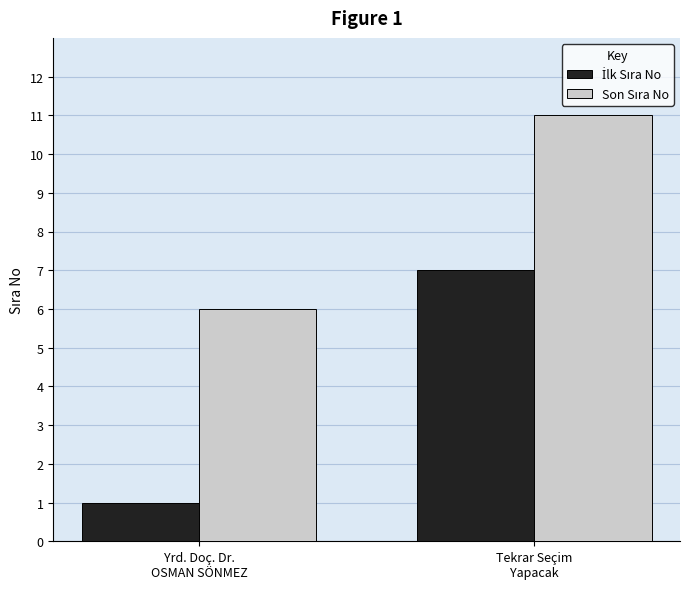

What is the greatest value displayed?

11